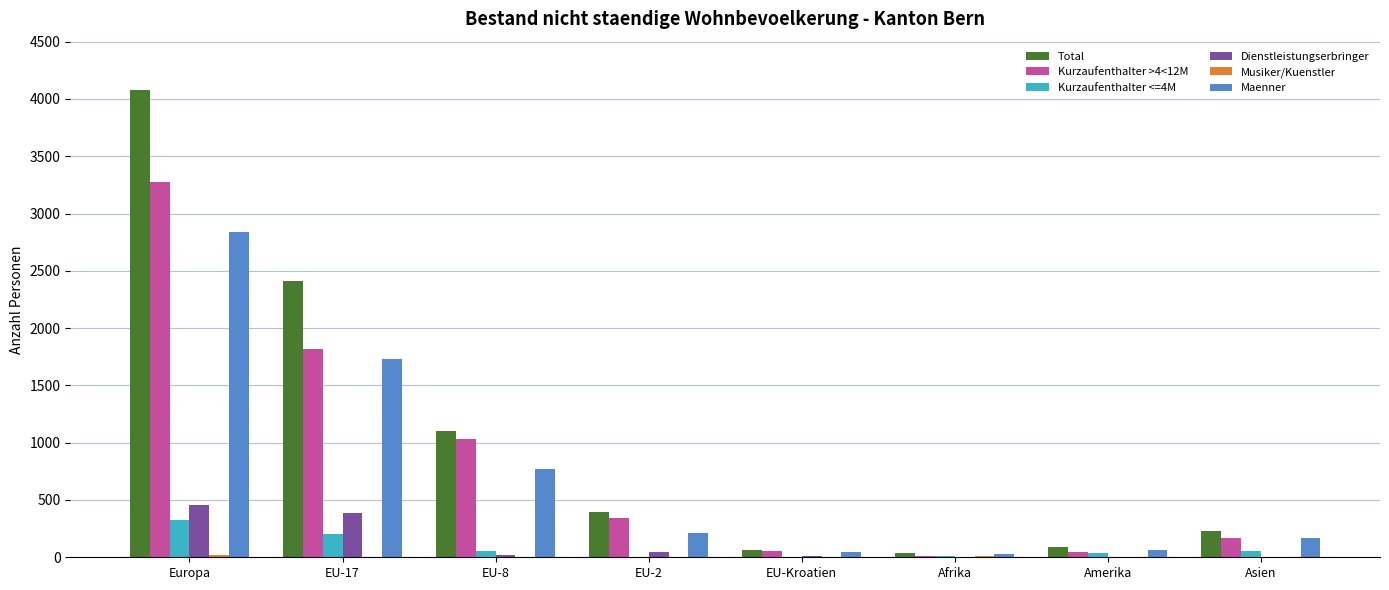

What is the average value of the Kurzaufenthalter >4<12M series?

844